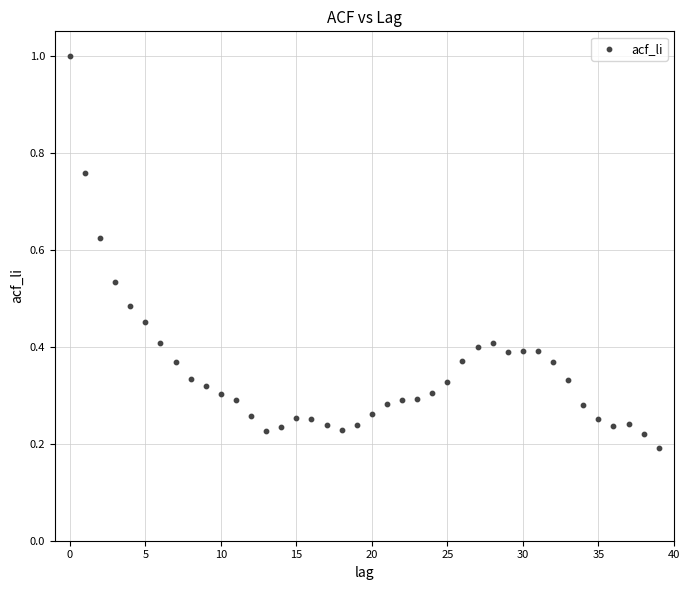

How many points are shown in the scatter plot?

40